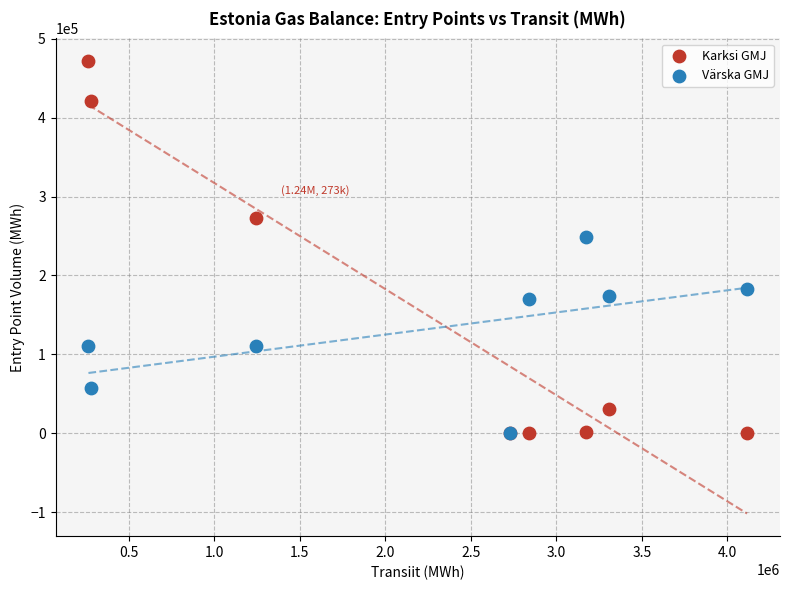

In the Karksi GMJ series, what Y value is closest to 235787?

273192.0